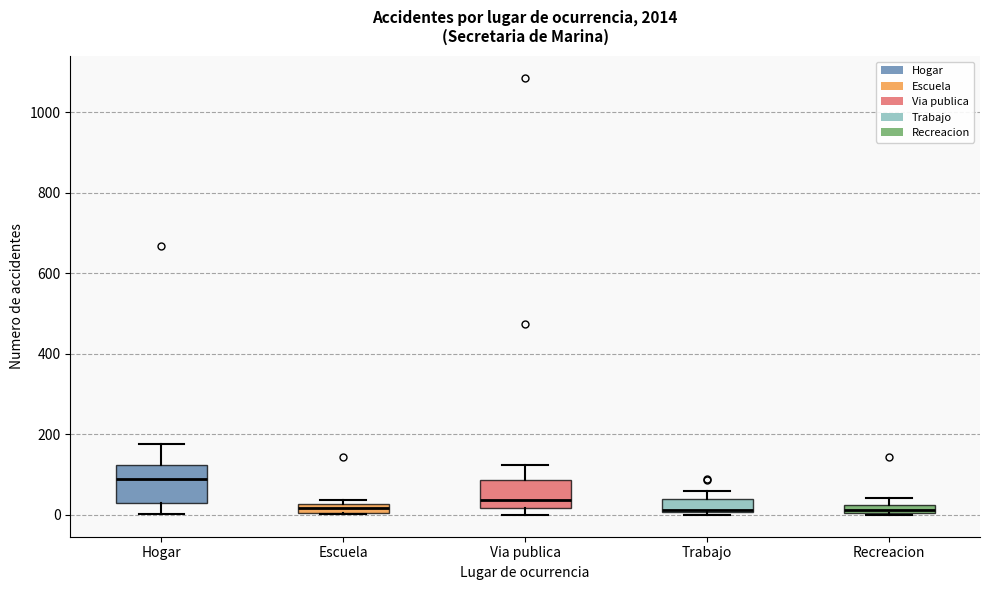

Where does the lower whisker of the box for Hogar end on the y-axis? The values are not printed on the chart, so give them approximately, as read against the axis.

0